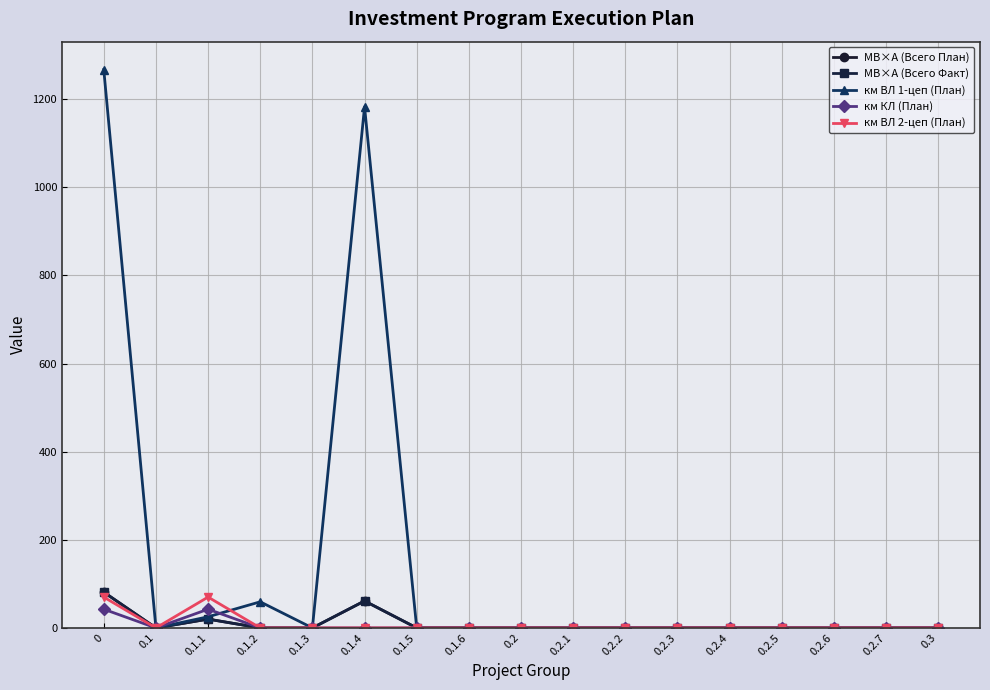

Which series has the widest spread of values?

км ВЛ 1-цеп (План)